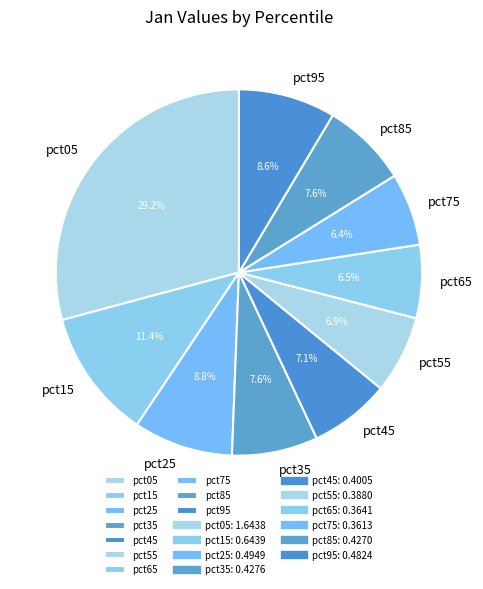

Which has a higher value, pct65 or pct25?

pct25